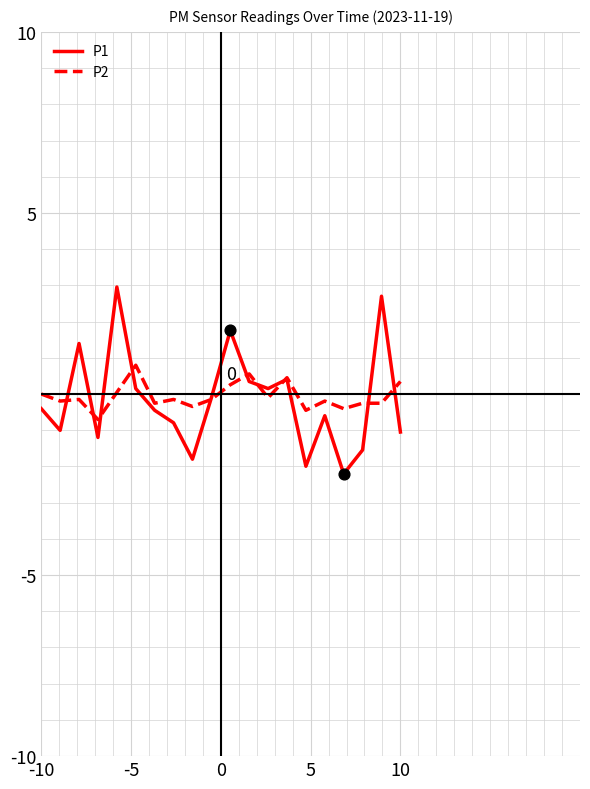

What is the minimum value shown in the chart?

-2.2